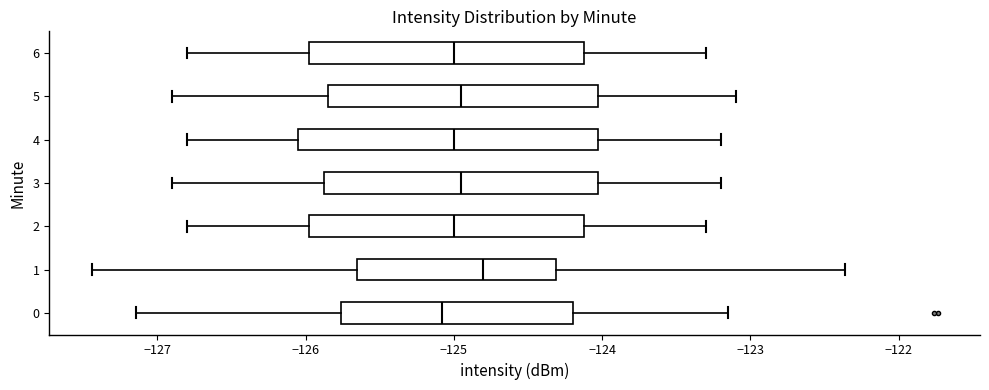

Comparing the boxes themselves (not the whiskers), which one is the widest?

4